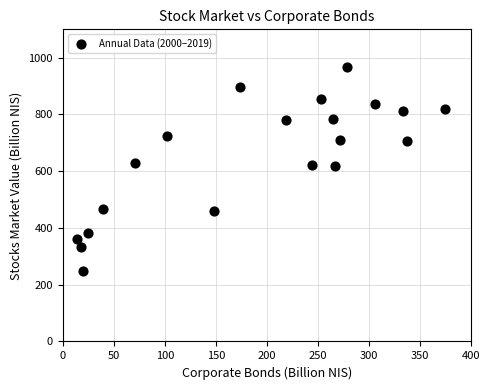

What is the range of X values (max minus min)?

360.7